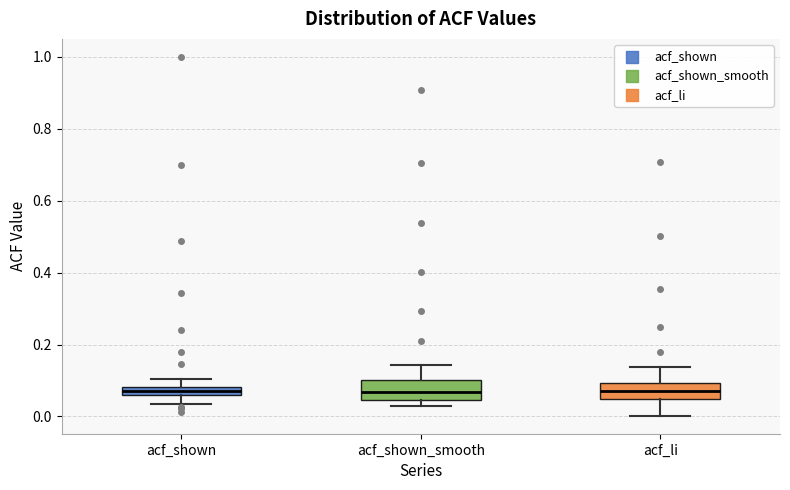

Where does the lower whisker of the box for acf_shown end on the y-axis? The values are not printed on the chart, so give them approximately, as read against the axis.

0.04